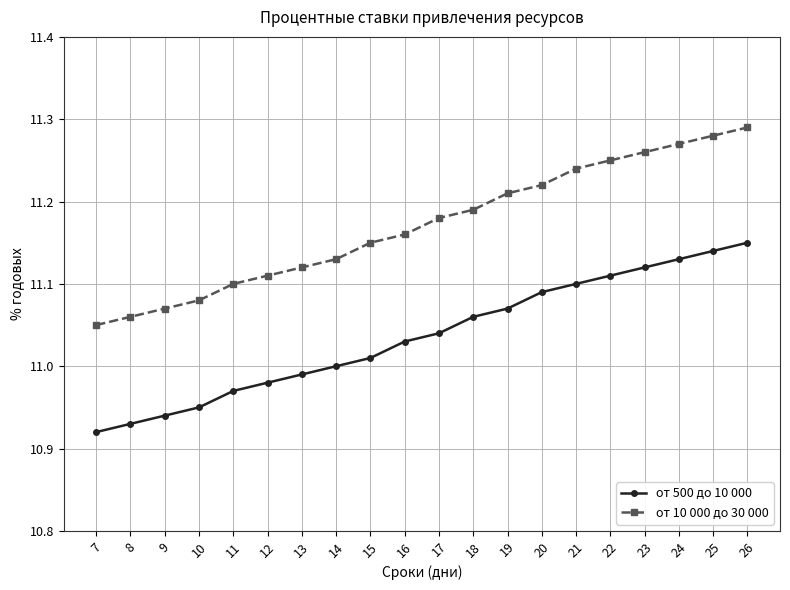

Which series has the largest range (max minus min)?

от 10 000 до 30 000